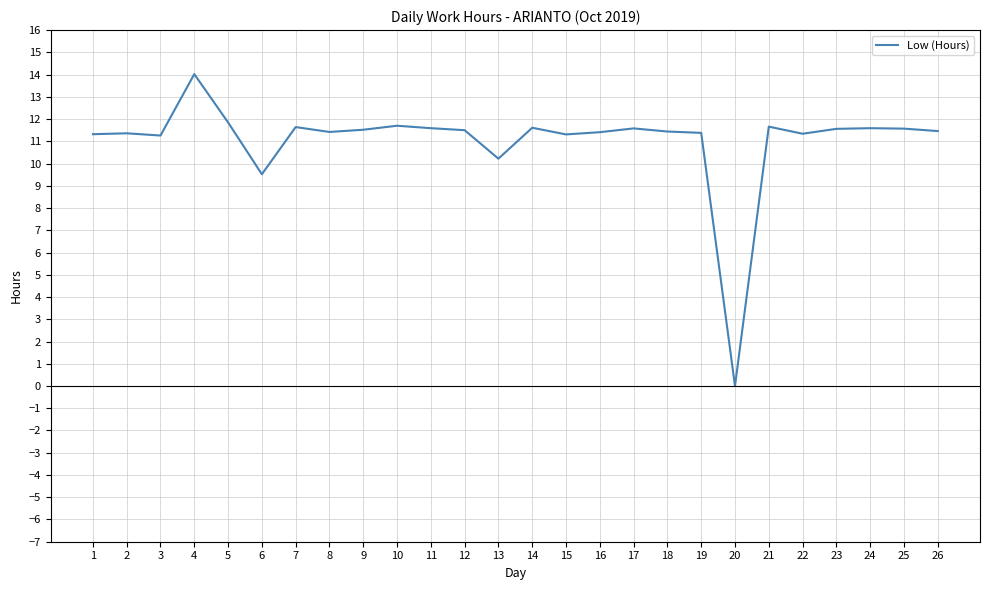

The value at 15 is 14.9. True or false?

False